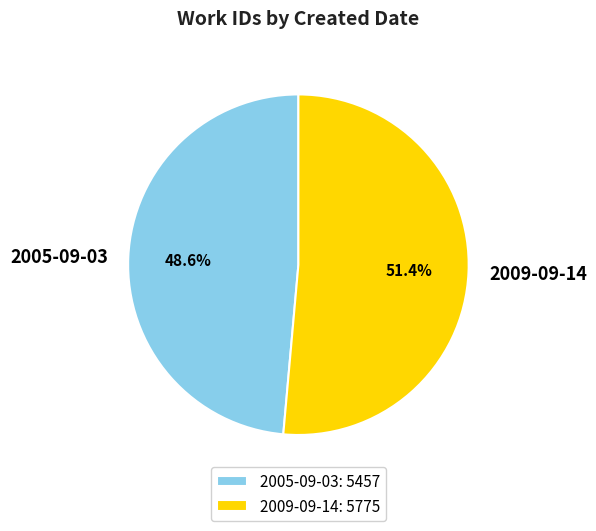

Is there any slice that represents more than half of the pie?

Yes